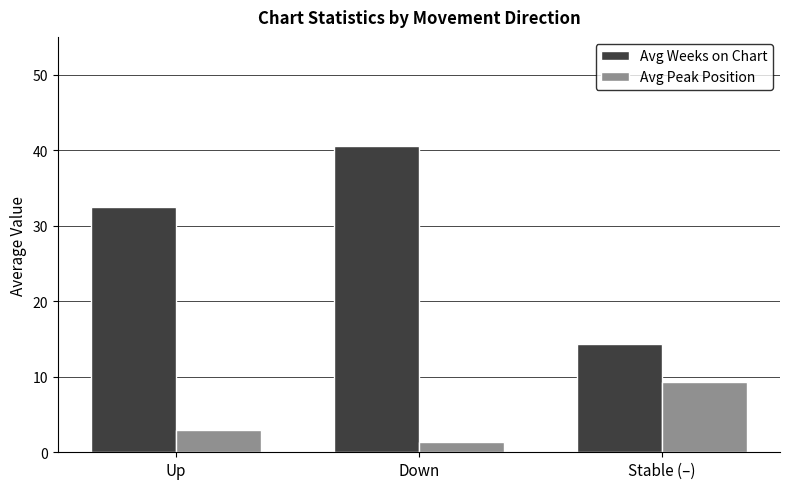

What is the approximate value of Avg Peak Position at Up?

3.0